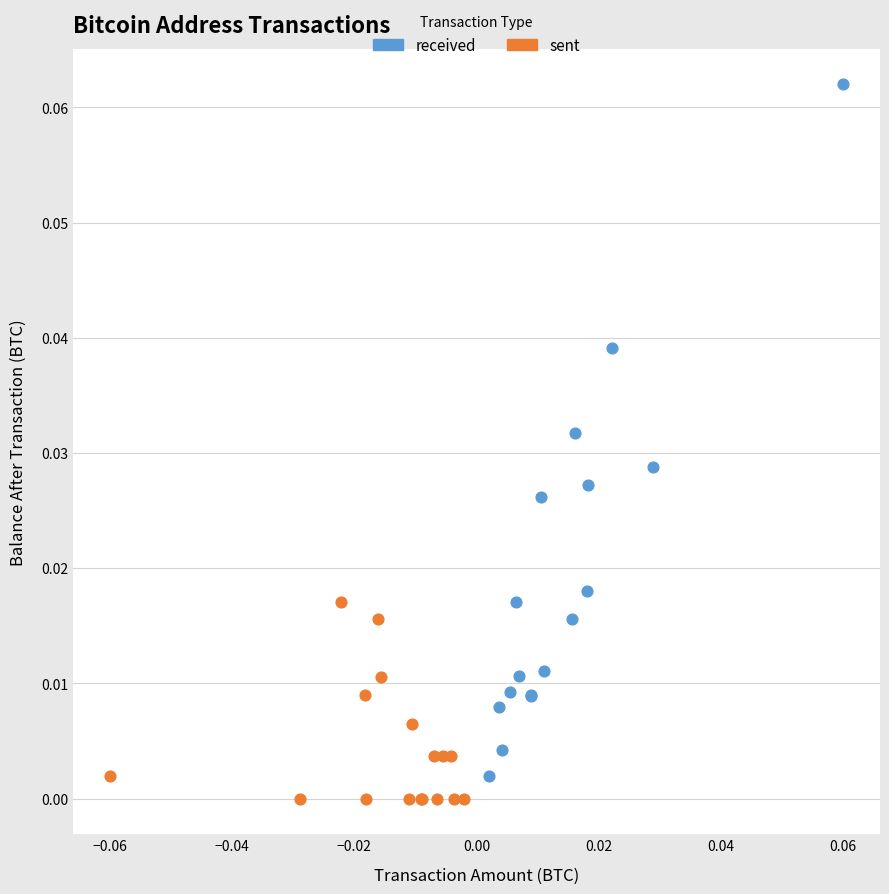

Which series reaches the minimum Y coordinate?

sent